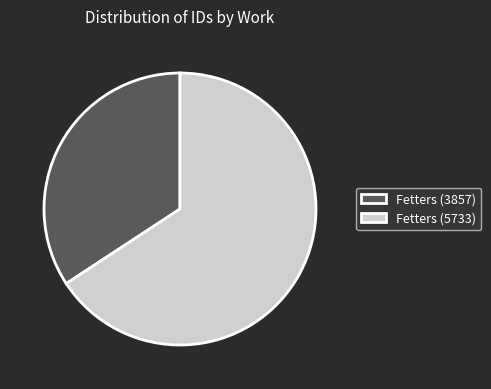

Does Fetters (5733) represent more than half of the total?

Yes